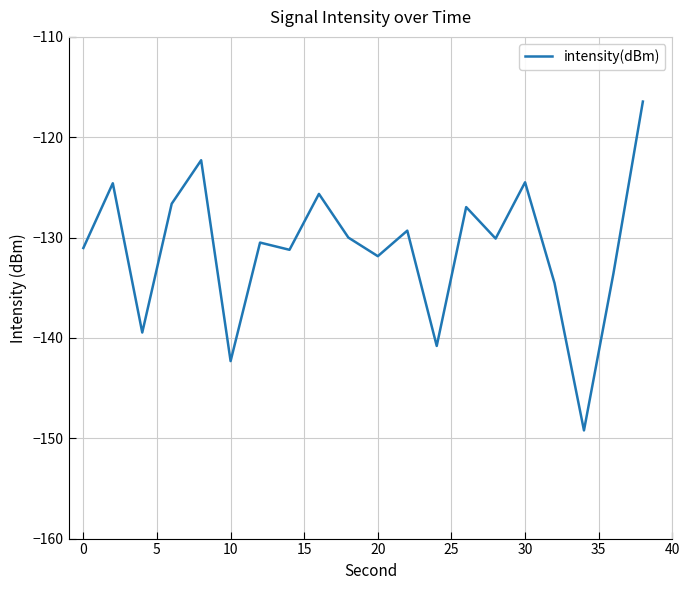

What is the smallest value displayed?

-149.2